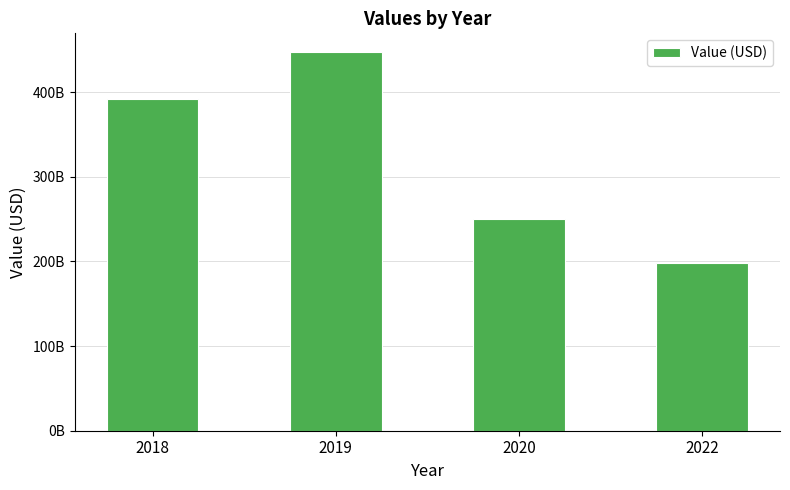

Reading left to right, what are all the values shown in this chart?

391900000000	447160000000	249770000000	198000000000